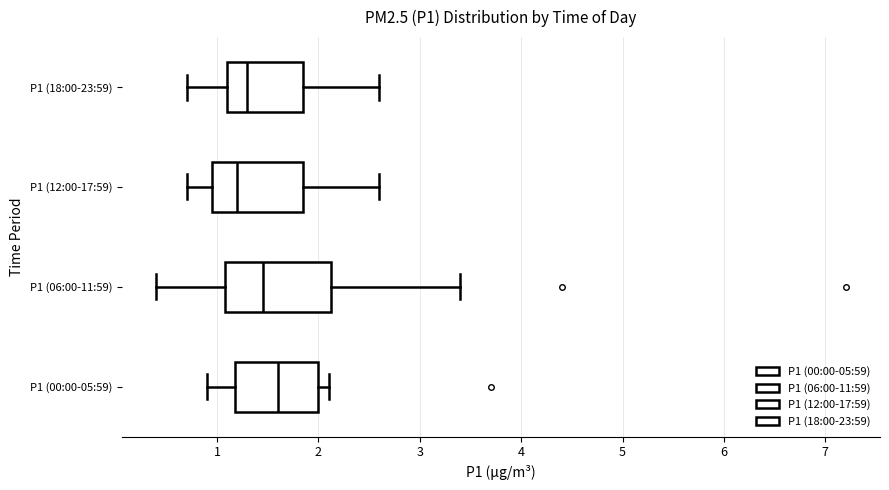

Where does the right whisker of the box for P1 (18:00-23:59) end on the x-axis? The values are not printed on the chart, so give them approximately, as read against the axis.

2.6